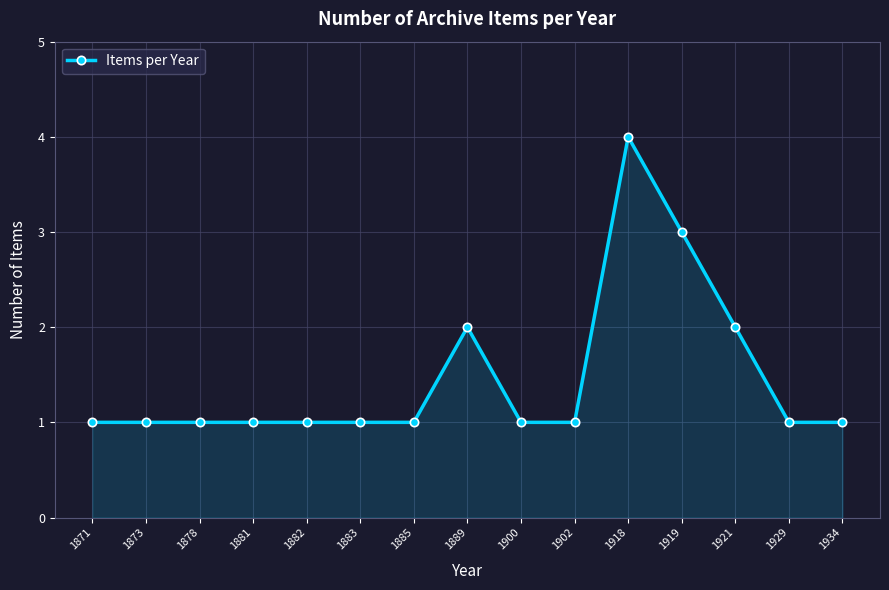

The chart shows a value of 1 at 1902. True or false?

True